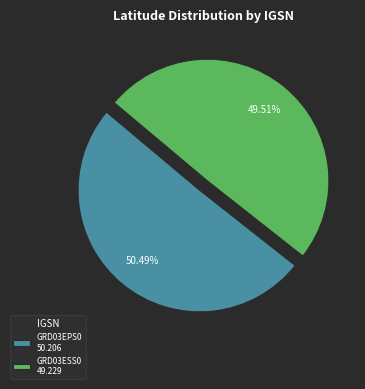

To the nearest percent, what is the average slice percentage?

50%